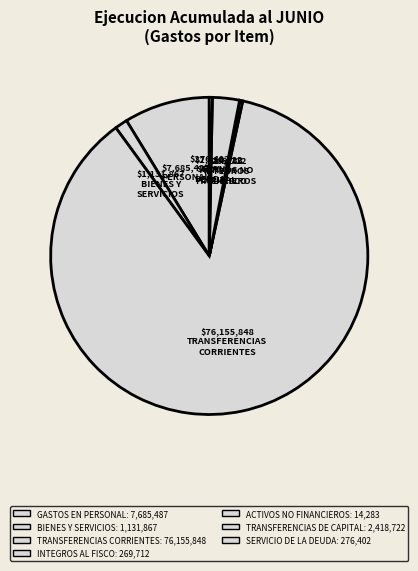

True or false: GASTOS EN PERSONAL accounts for 9% of the total.

True